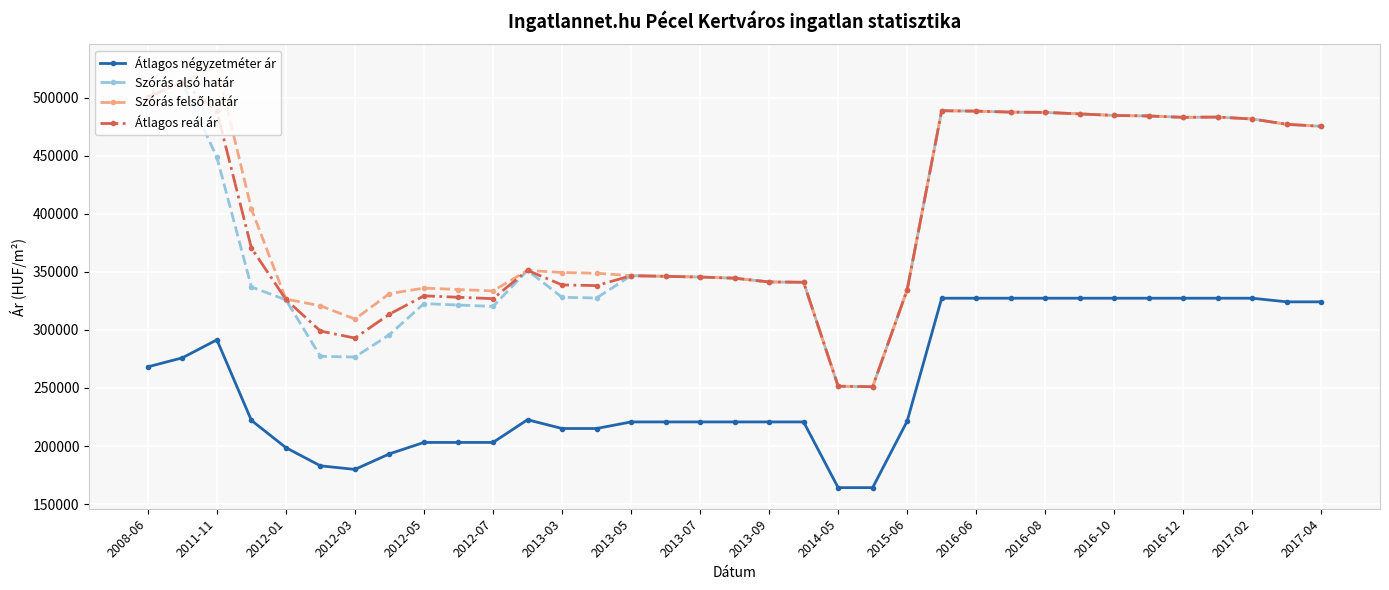

How many series are shown in this chart?

4